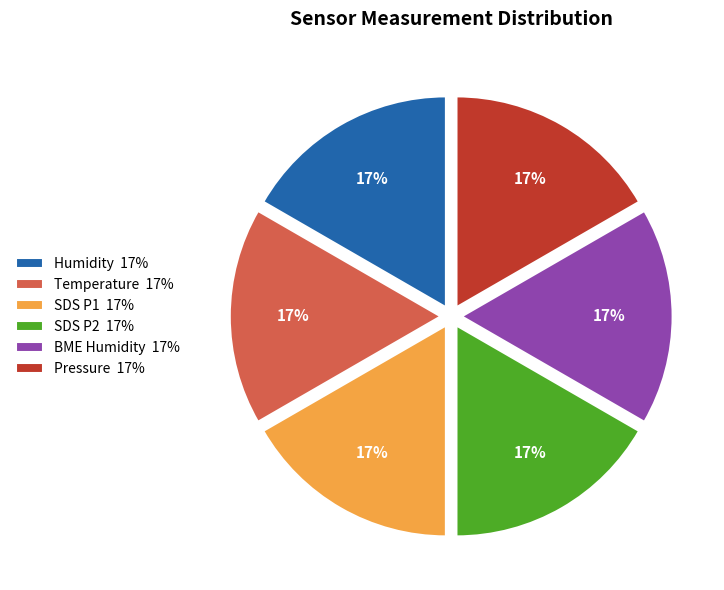

Approximately how many times larger is the value at SDS P1 17% compared to Temperature 17%?

1.0